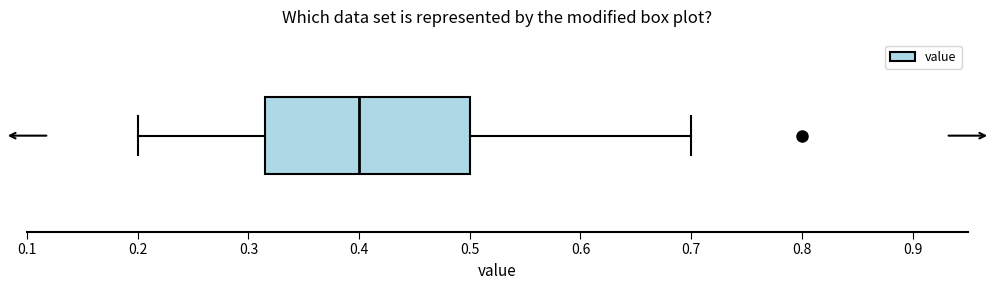

Transcribe this box plot: give where the median line is, the range the box spans, and where the two whiskers end, as read against the x-axis. The values are not printed on the chart, so give them approximately, as read against the axis.

median 0.40, box 0.32 to 0.50, whiskers 0.20 to 0.70